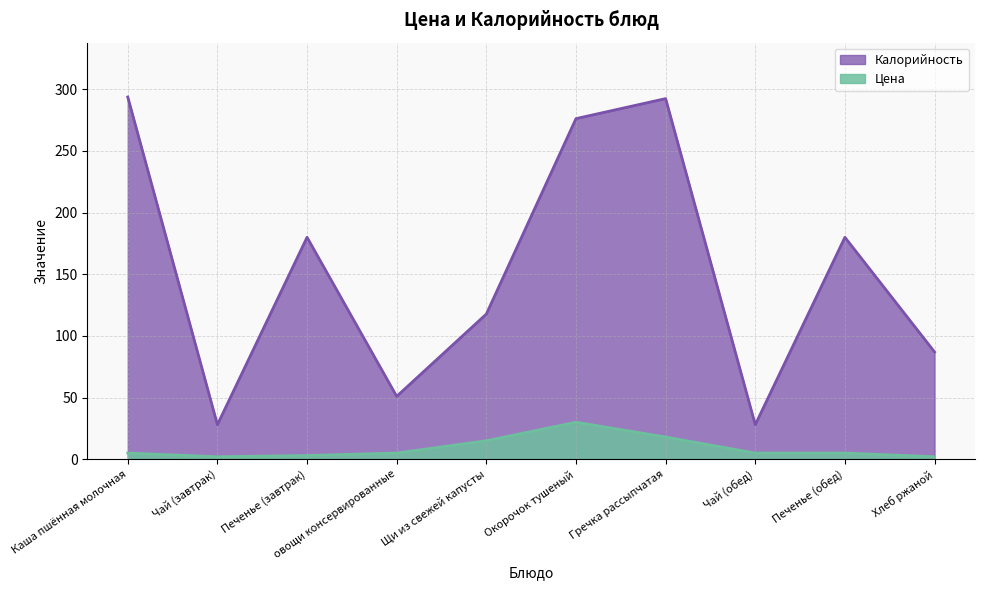

What is the highest value of the Калорийность series?

293.8